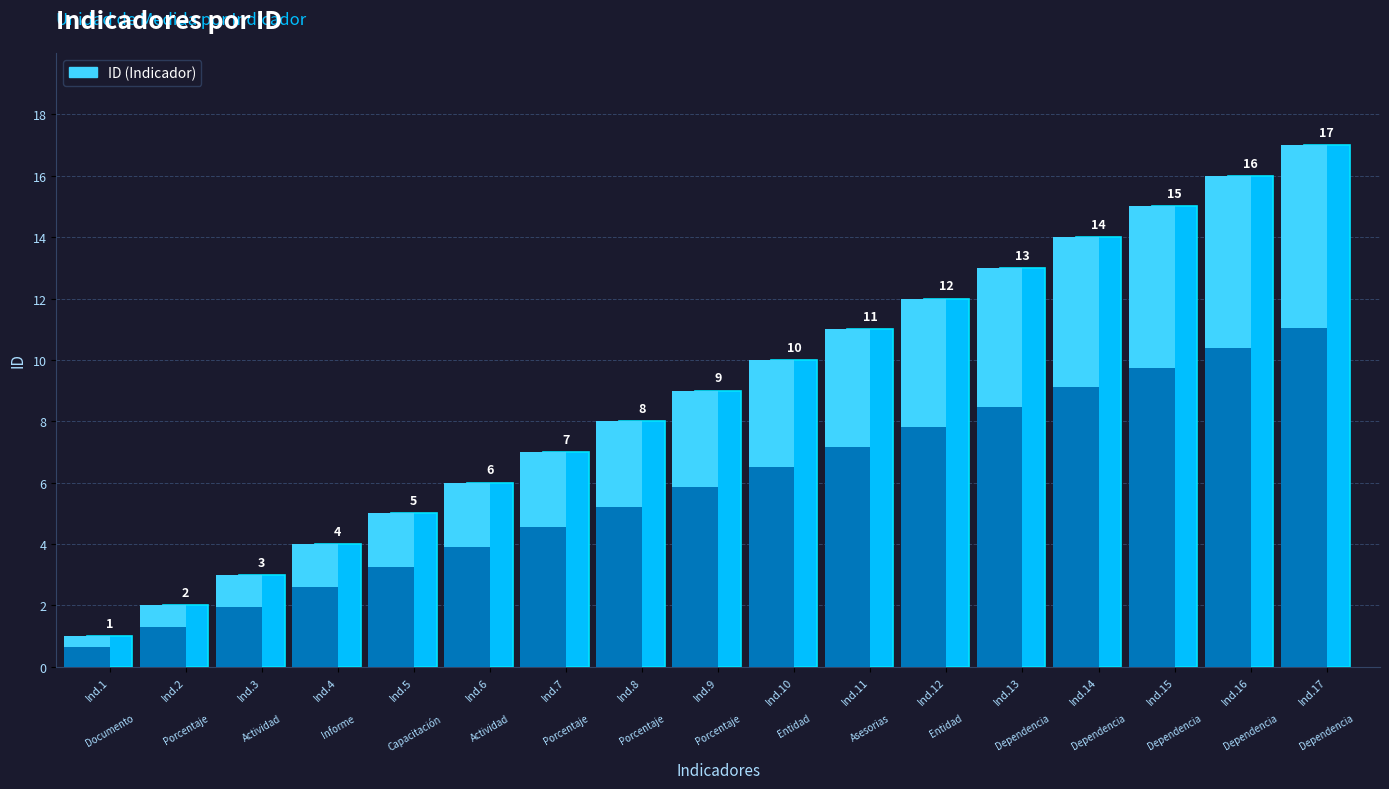

Rank the categories by value from highest to lowest.

Ind.17, Ind.16, Ind.15, Ind.14, Ind.13, Ind.12, Ind.11, Ind.10, Ind.9, Ind.8, Ind.7, Ind.6, Ind.5, Ind.4, Ind.3, Ind.2, Ind.1